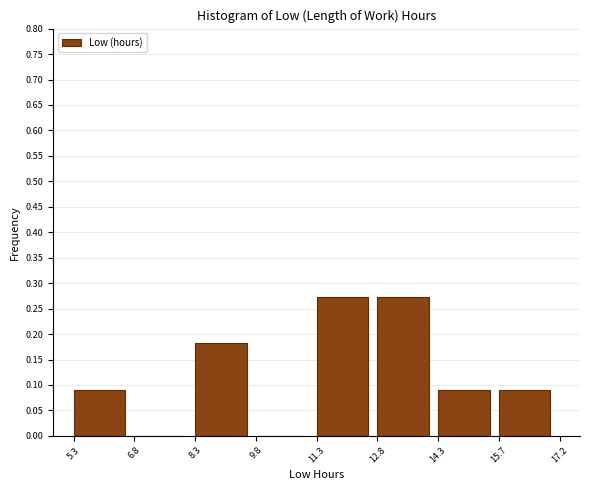

Reading left to right, transcribe this chart: for each bar, give the range it covers on the x-axis and its height. The values are not printed on the chart, so give them approximately, as read against the axis.

5.3 to 6.8: 0.090
6.8 to 8.3: 0
8.3 to 9.8: 0.180
9.8 to 11.3: 0
11.3 to 12.8: 0.275
12.8 to 14.3: 0.275
14.3 to 15.7: 0.090
15.7 to 17.2: 0.090